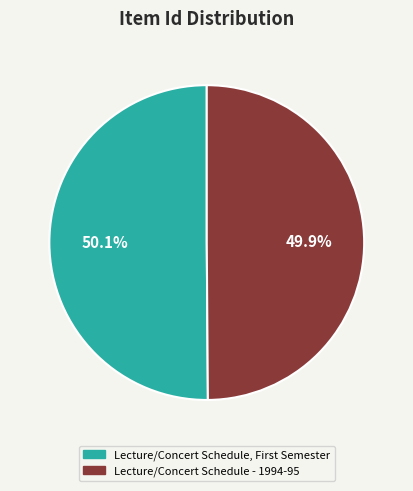

How many segments does this pie chart have?

2